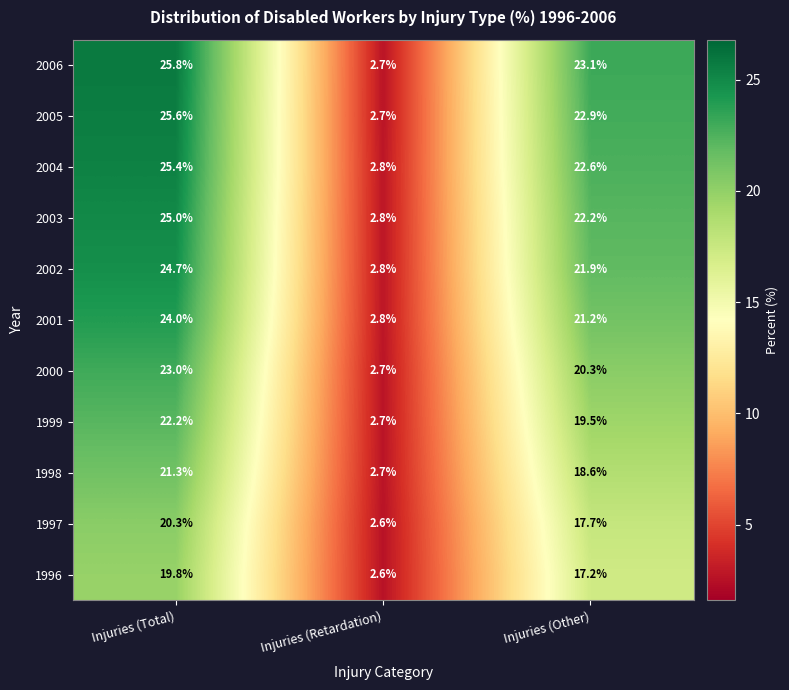

Which series has the widest spread of values?

2006